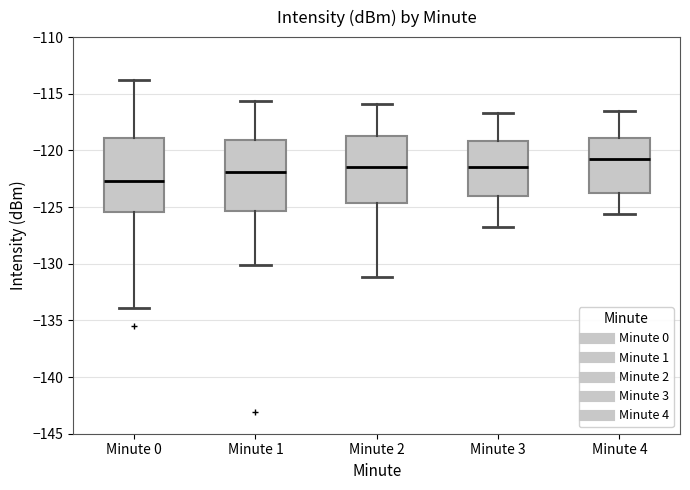

Which box has the lowest median line?

Minute 0